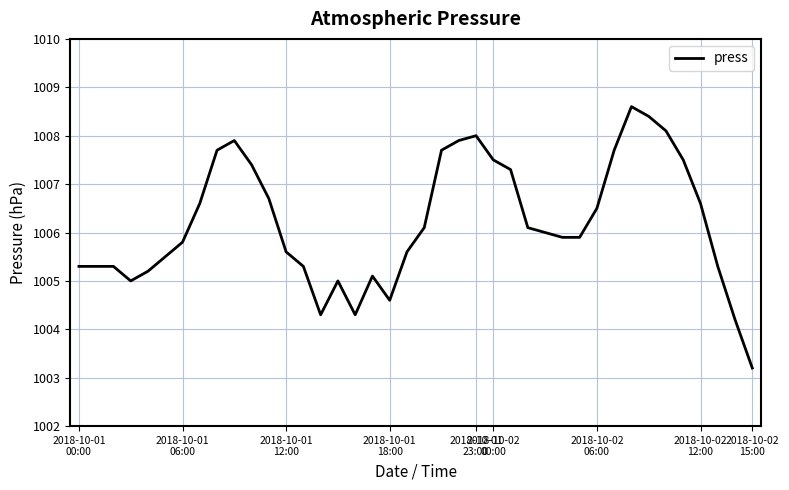

What is the greatest value displayed?

1008.6